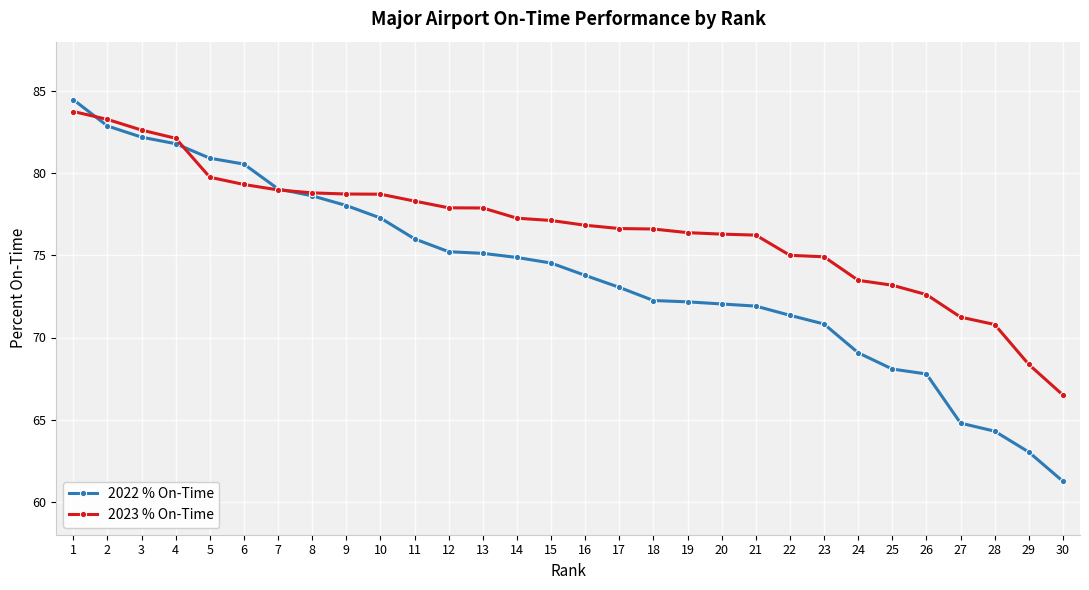

What is the difference between the 2022 % On-Time values at 21 and 1?

12.6